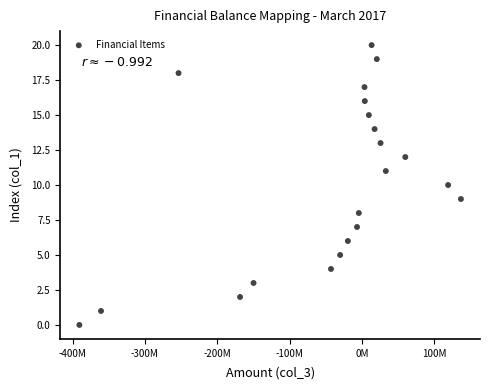

What is the range of Y values (max minus min)?

20